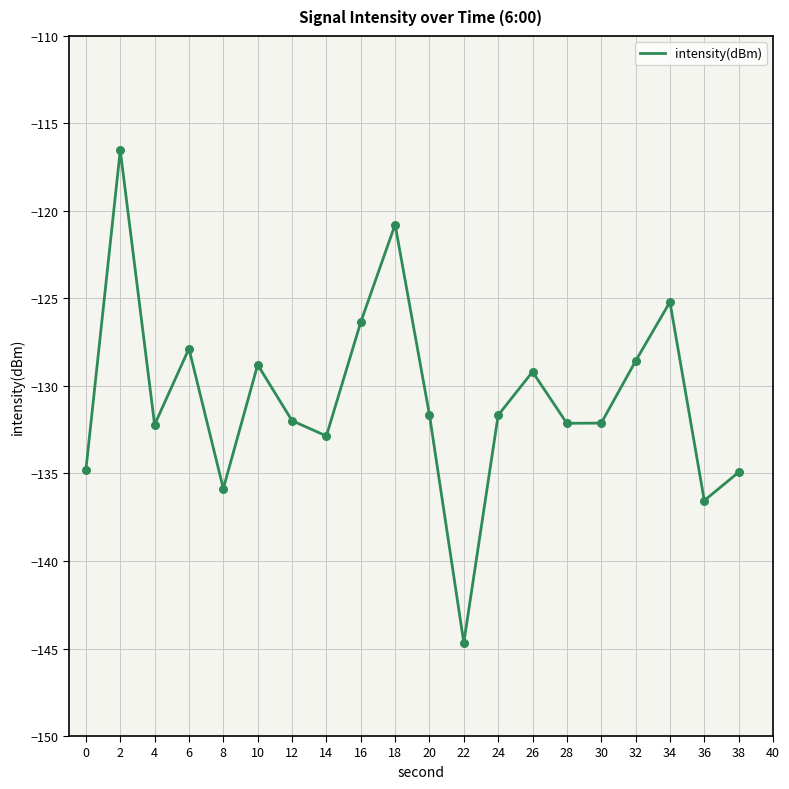

What is the change in value from 16 to 30?

-5.8